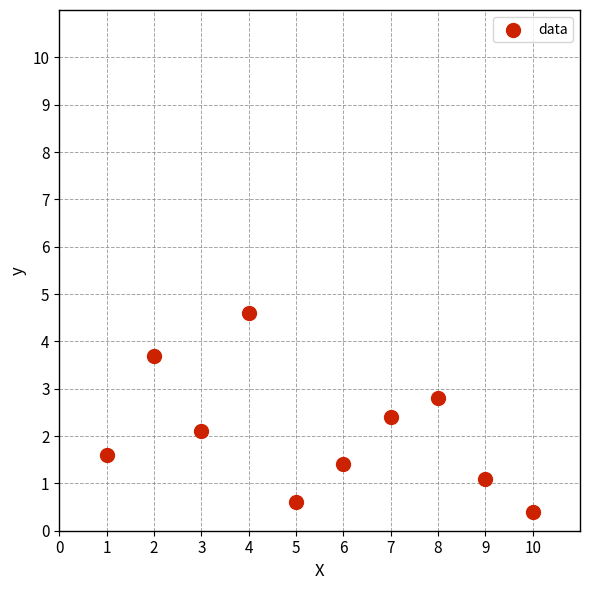

What is the range of Y values (max minus min)?

4.2